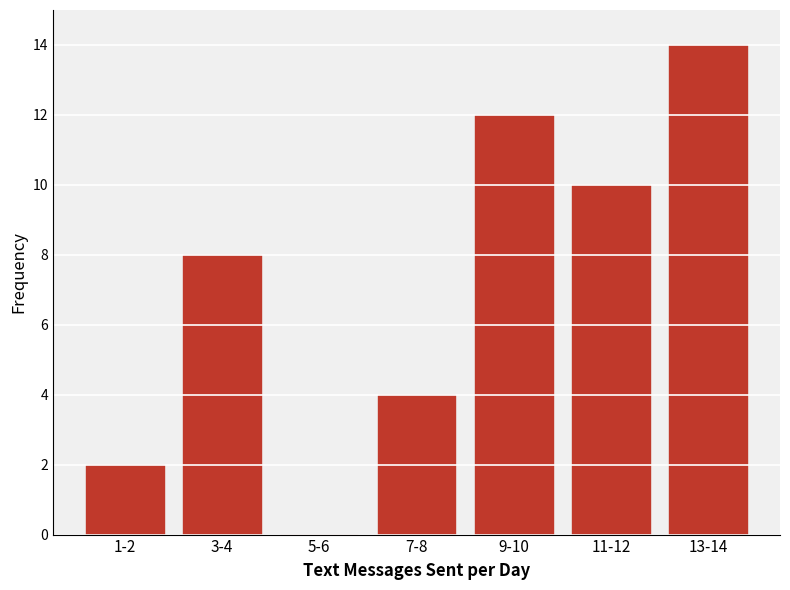

Reading left to right, extract all data points from this chart.

1-2=2	3-4=8	5-6=0	7-8=4	9-10=12	11-12=10	13-14=14